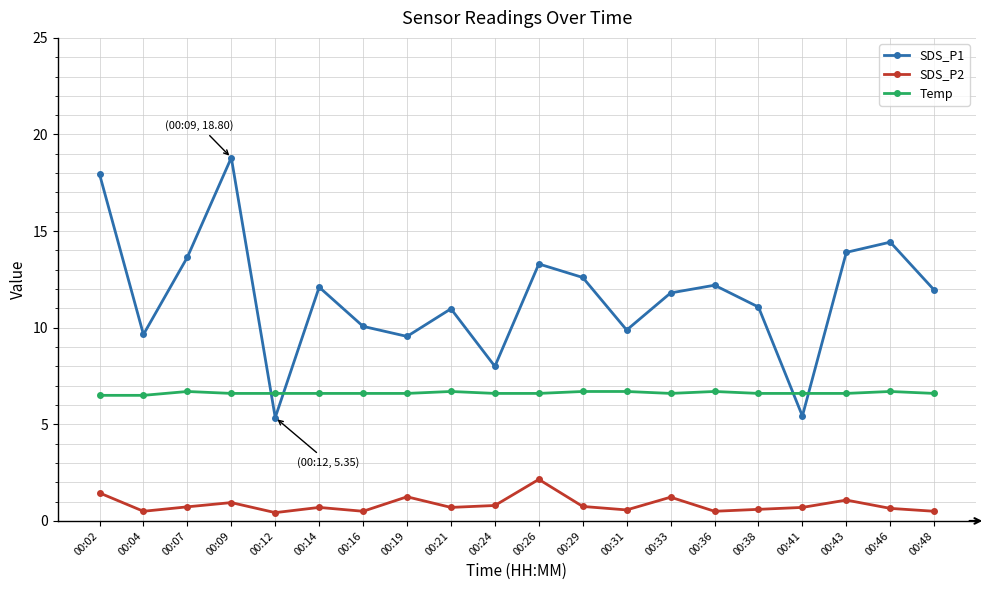

What is the value of the SDS_P1 point at the 18th from the left?

13.9